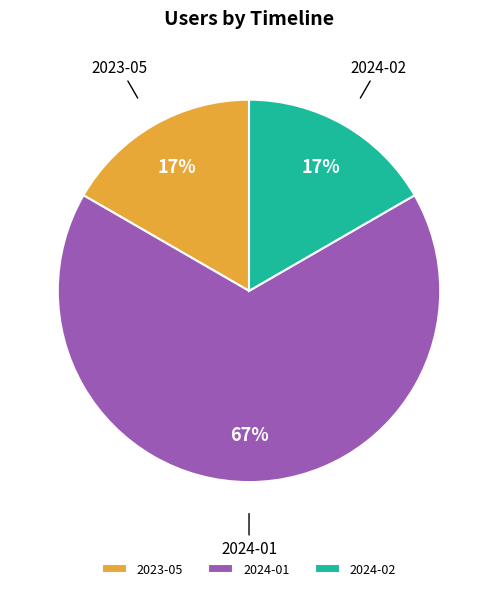

What is the majority slice?

2024-01